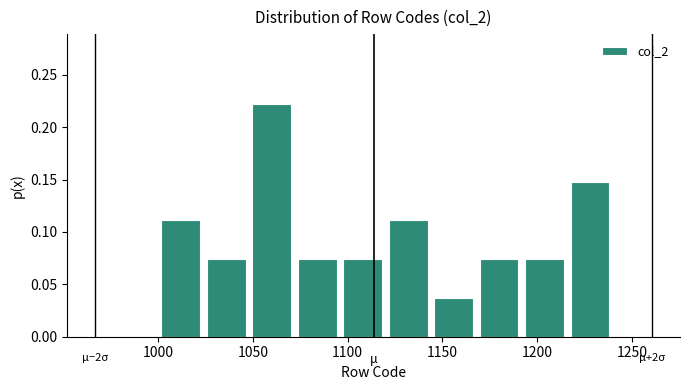

Over which range of the x-axis is the bar tallest?

1048 to 1072